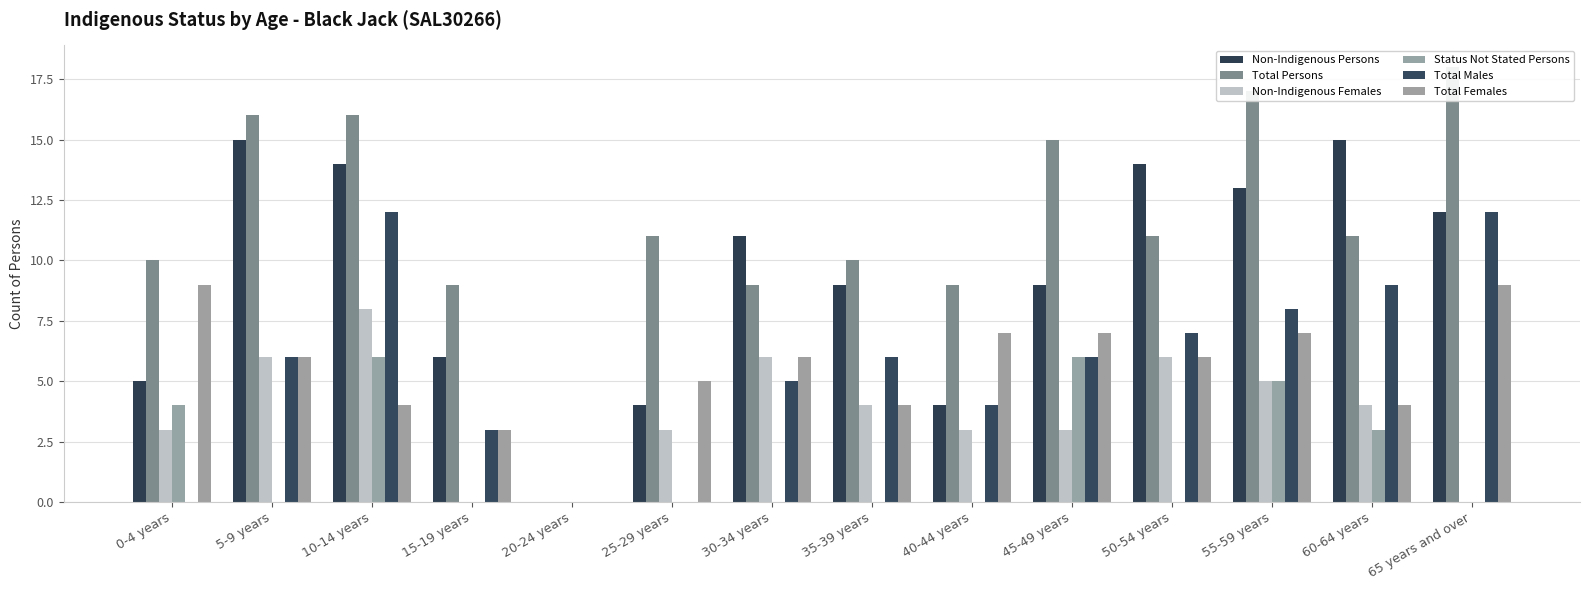

The value of Total Females at 50-54 years is 6. True or false?

True